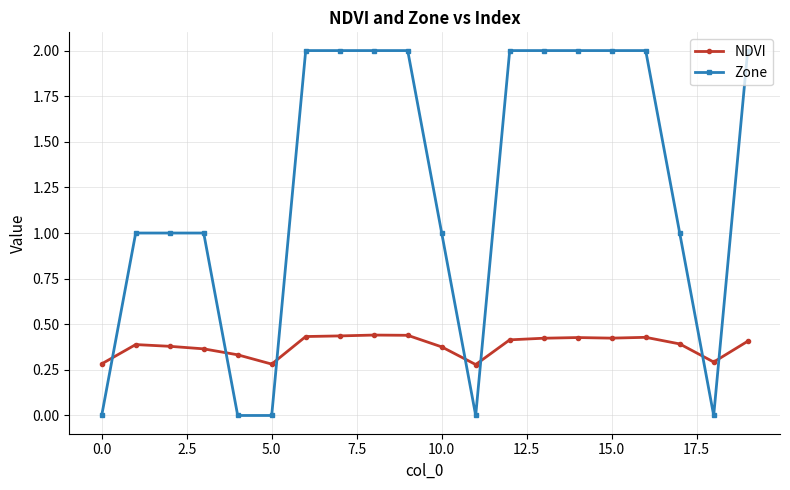

Which series has the largest range (max minus min)?

Zone